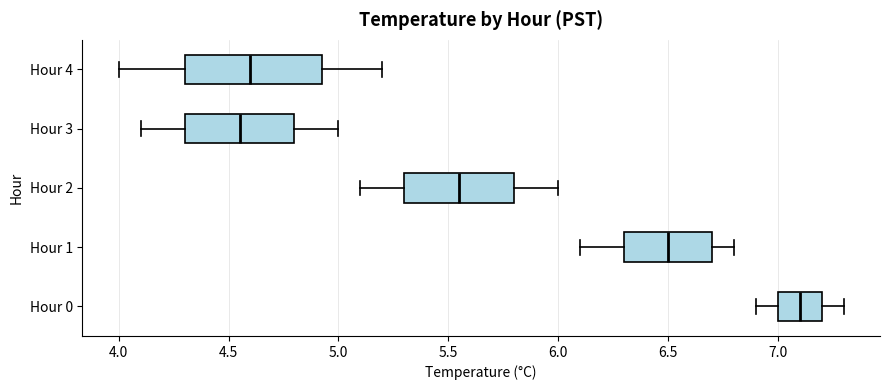

Where is the left edge of the box for Hour 2 on the x-axis? The values are not printed on the chart, so give them approximately, as read against the axis.

5.30